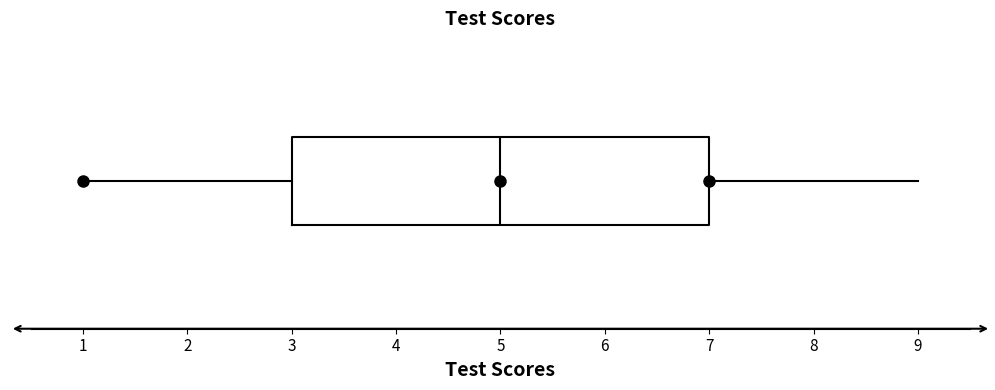

Transcribe this box plot: give where the median line is, the range the box spans, and where the two whiskers end, as read against the x-axis. The values are not printed on the chart, so give them approximately, as read against the axis.

median 5, box 3 to 7, whiskers 1 to 9